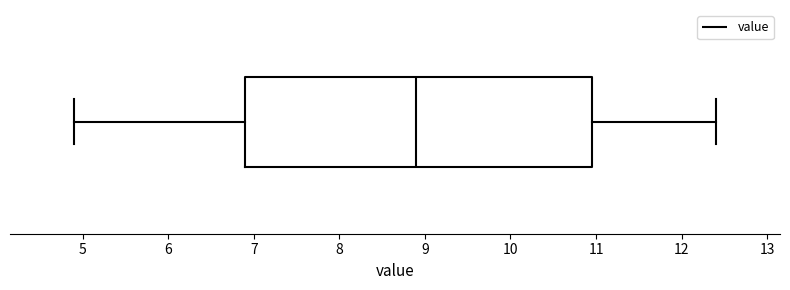

Read this box plot against the x-axis: the position of the median line, the range covered by the box, and the ends of both whiskers. The values are not printed on the chart, so give them approximately, as read against the axis.

median 8.9, box 6.9 to 11.0, whiskers 4.9 to 12.4